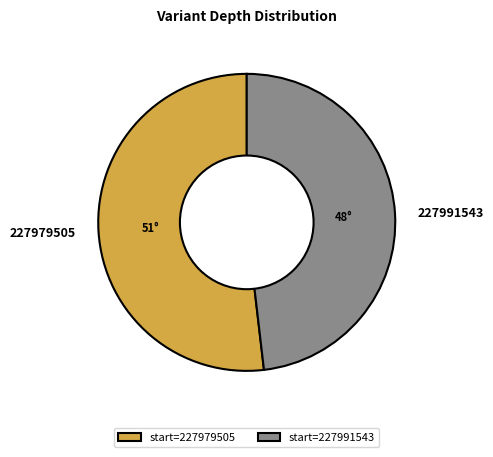

Which category has the smallest portion of the pie?

start=227991543